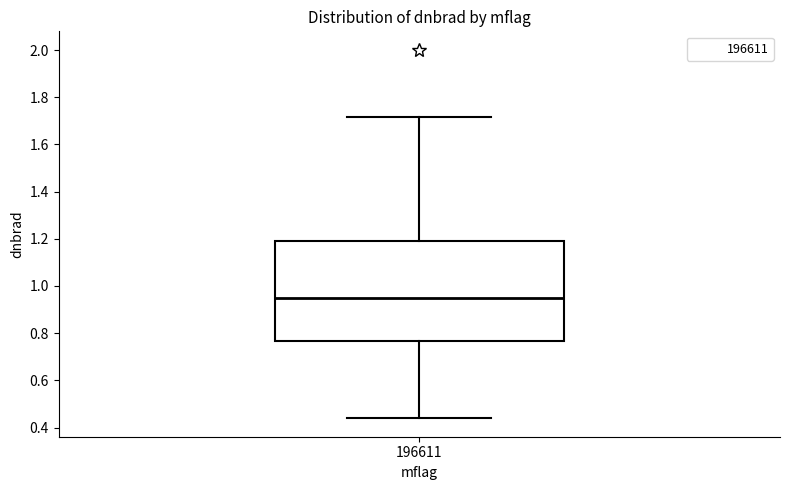

Where does the median line of the box at x = 196611 sit on the y-axis? The values are not printed on the chart, so give them approximately, as read against the axis.

0.96